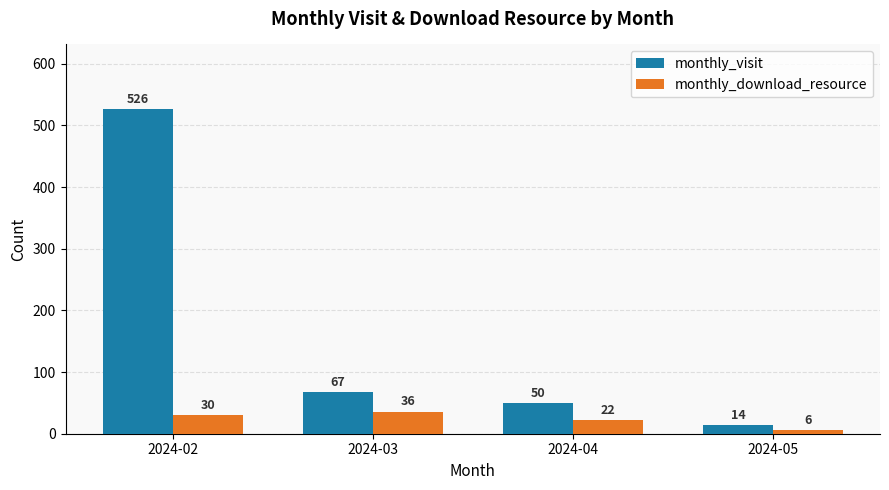

List the series in order of their peak value, lowest first.

monthly_download_resource, monthly_visit